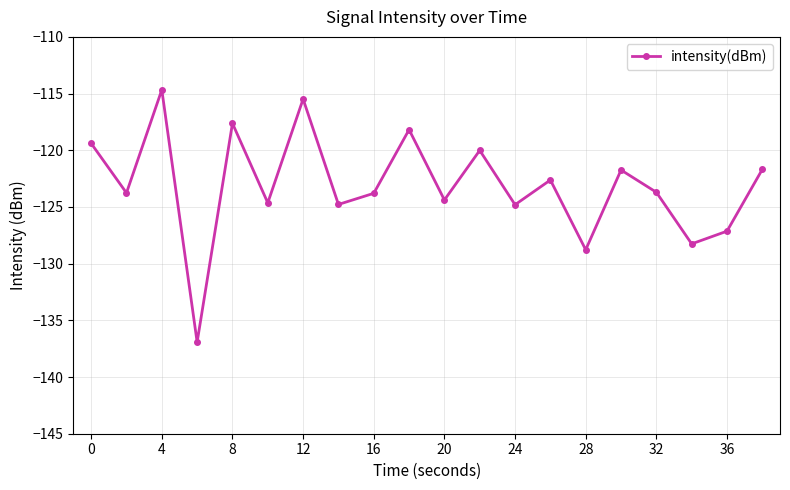

True or false: there are more than 1 points higher than both neighbors.

True